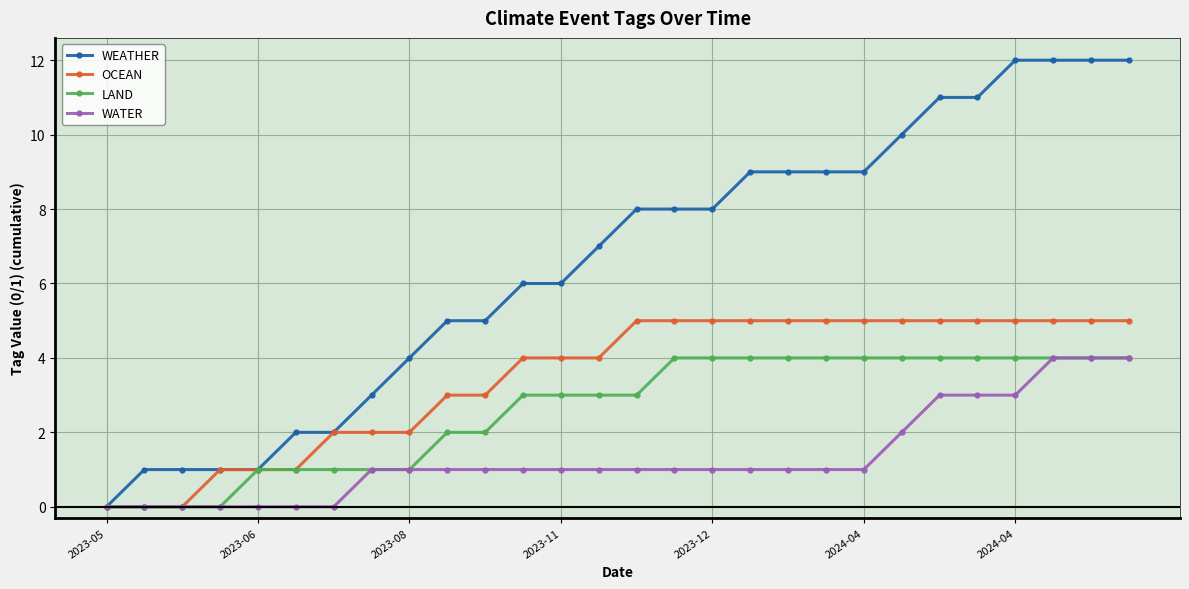

What is the maximum value shown in the chart?

12